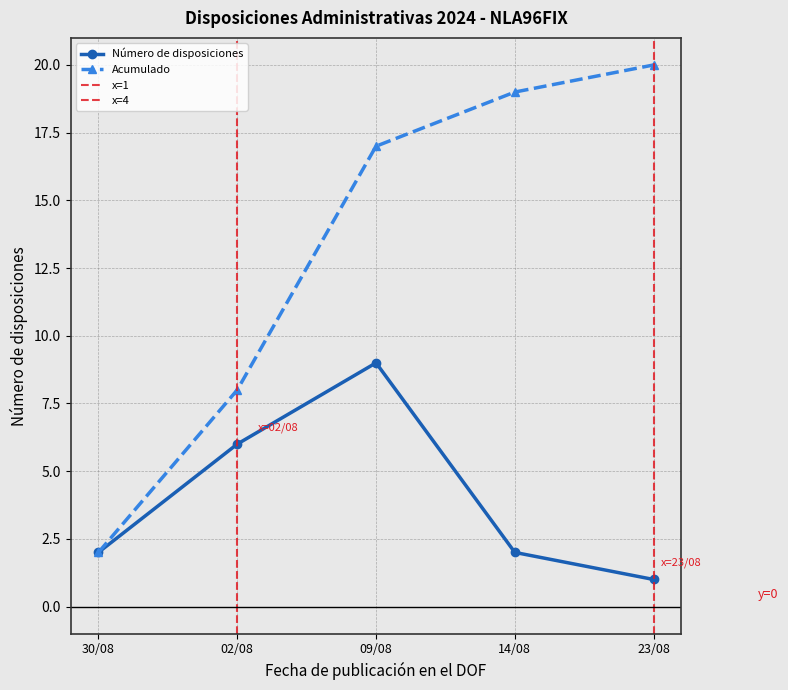

True or false: Acuerdo has a value of 1 at 02/08.

False